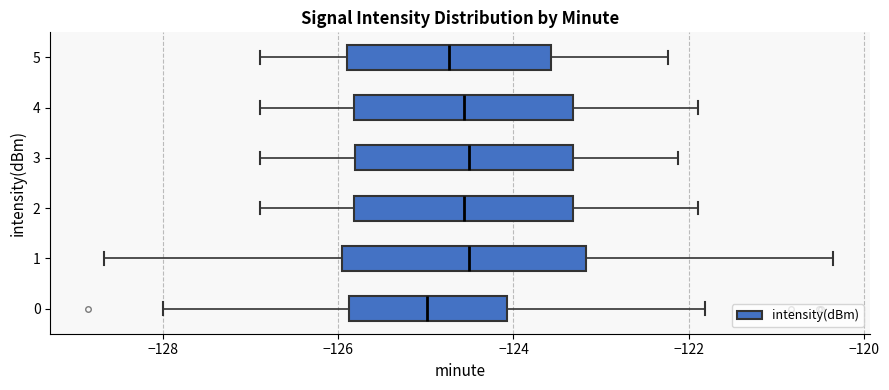

Comparing the boxes themselves (not the whiskers), which one is the widest?

1